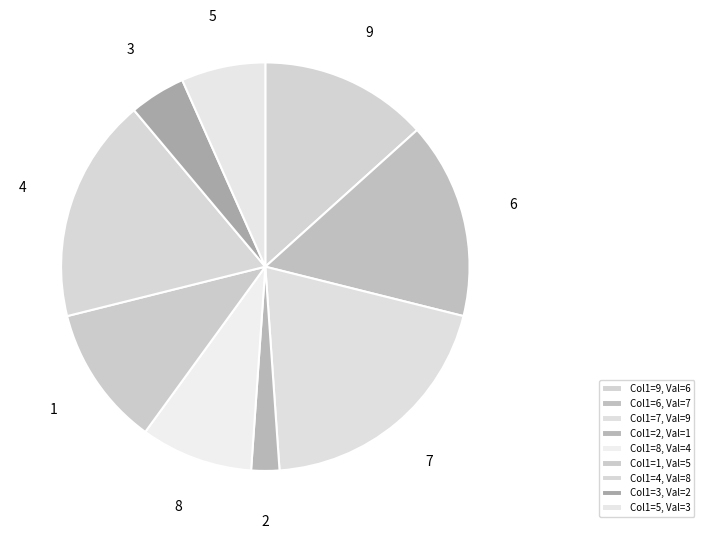

The 2 slice represents 2% of the pie. True or false?

True